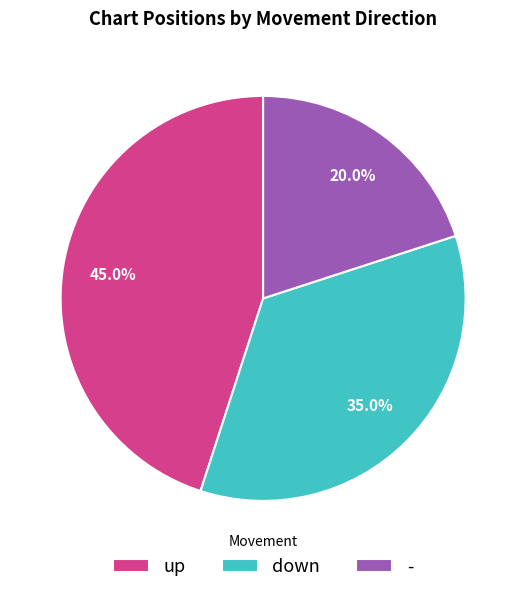

To the nearest percent, what portion does down represent?

35%